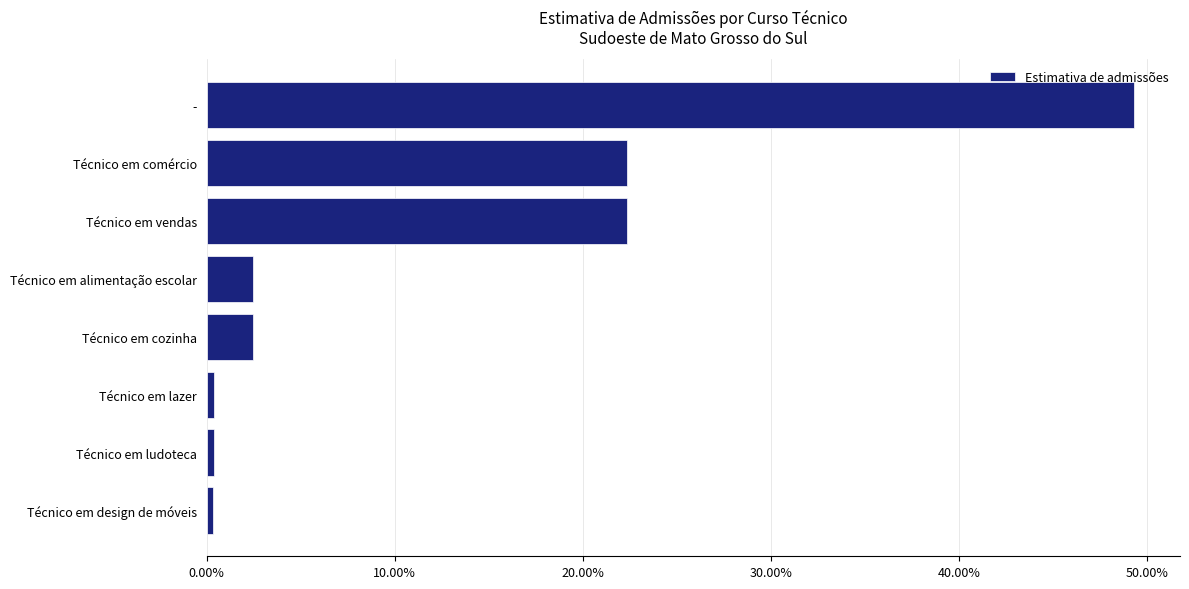

What is the greatest value displayed?

49.3